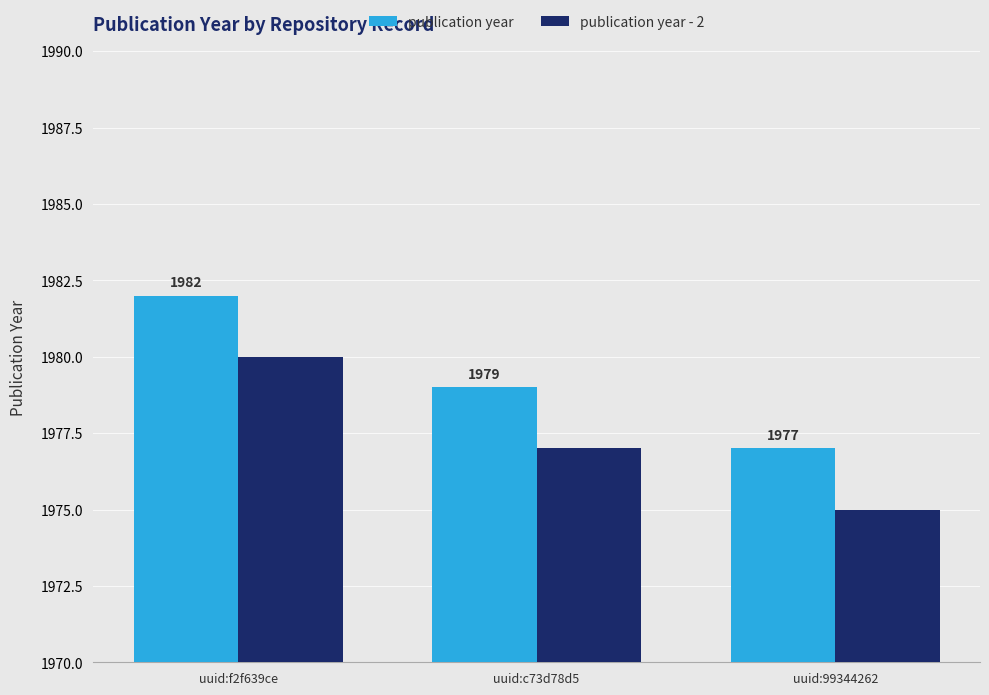

Reading left to right, extract all data points from this chart.

publication year: 1982	1979	1977
publication year - 2: 1980	1977	1975